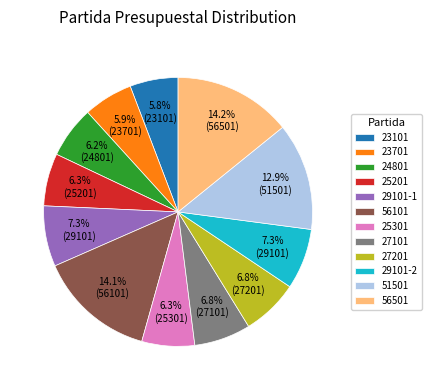

Is 29101-2 the majority of the pie?

No